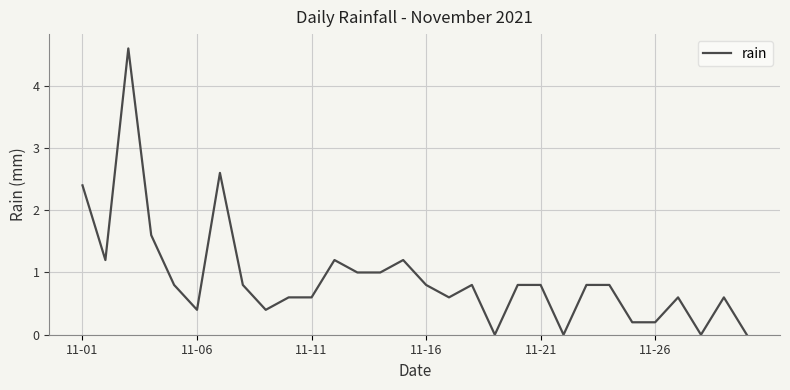

What is the maximum value shown in the chart?

4.6